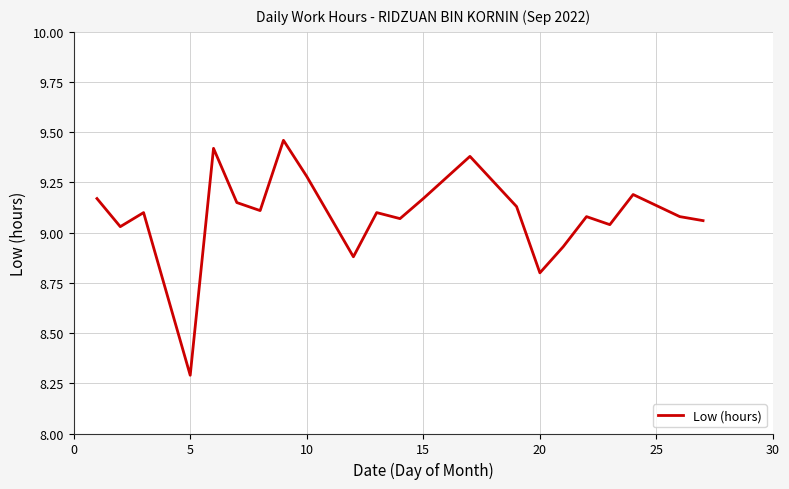

What is the minimum value shown in the chart?

8.3